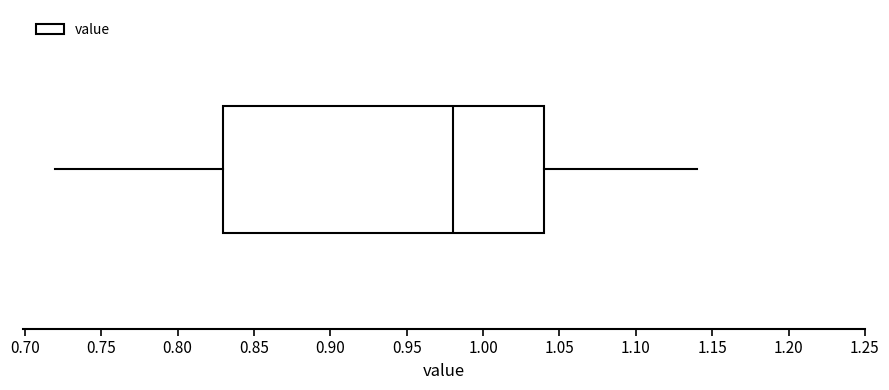

Where does the median line of the box sit on the x-axis? The values are not printed on the chart, so give them approximately, as read against the axis.

0.98